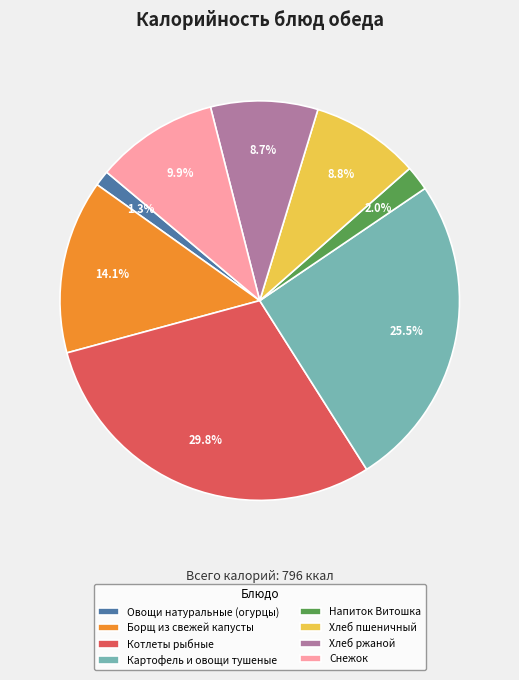

Which has a higher value, Напиток Витошка or Хлеб ржаной?

Хлеб ржаной